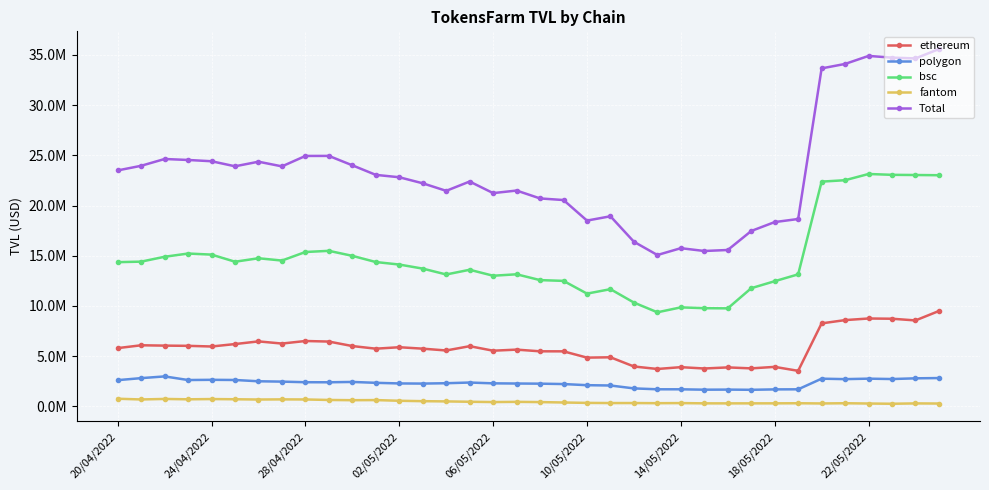

True or false: Total and fantom intersect in this chart.

False